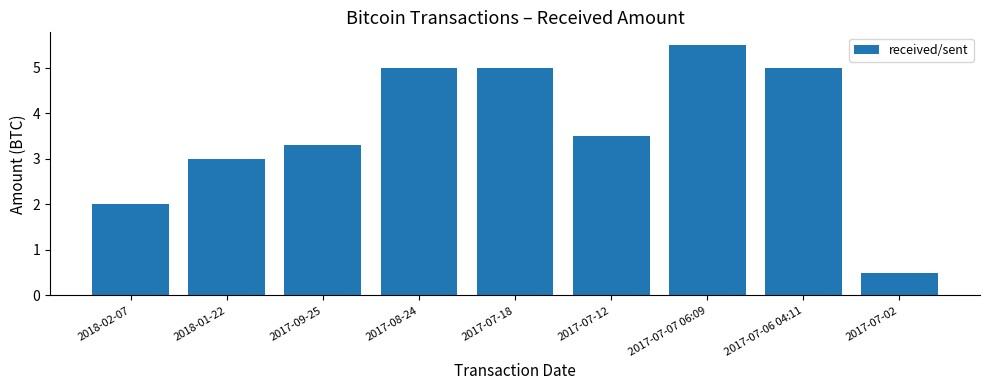

Reading right to left, extract all data points from this chart.

2017-07-02=0.5	2017-07-06 04:11=5.0	2017-07-07 06:09=5.5	2017-07-12=3.5	2017-07-18=5.0	2017-08-24=5.0	2017-09-25=3.3	2018-01-22=3.0	2018-02-07=2.0